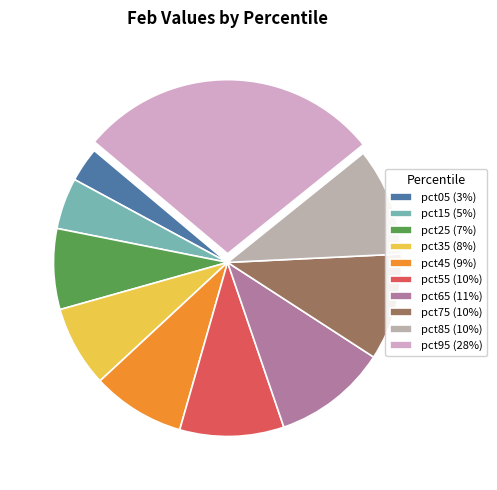

Count the number of slices in the pie.

10